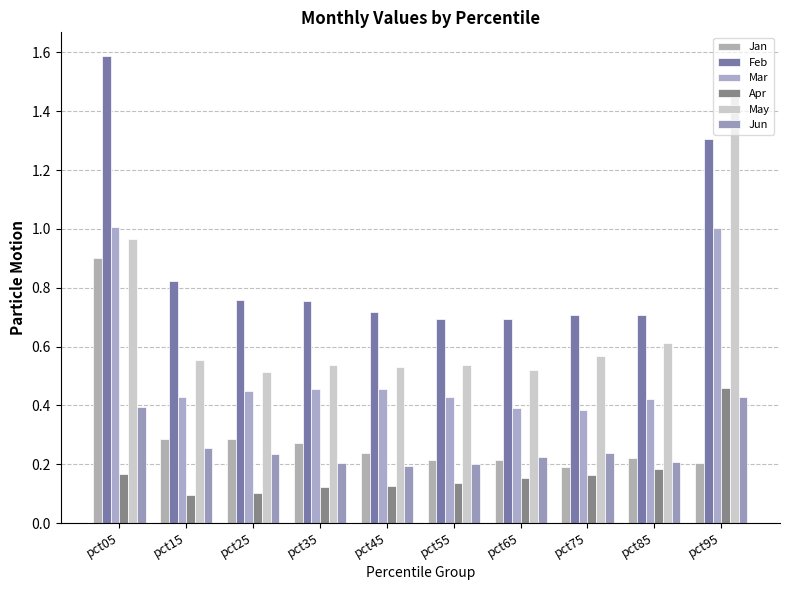

At which category is the sum across all series the highest?

pct05